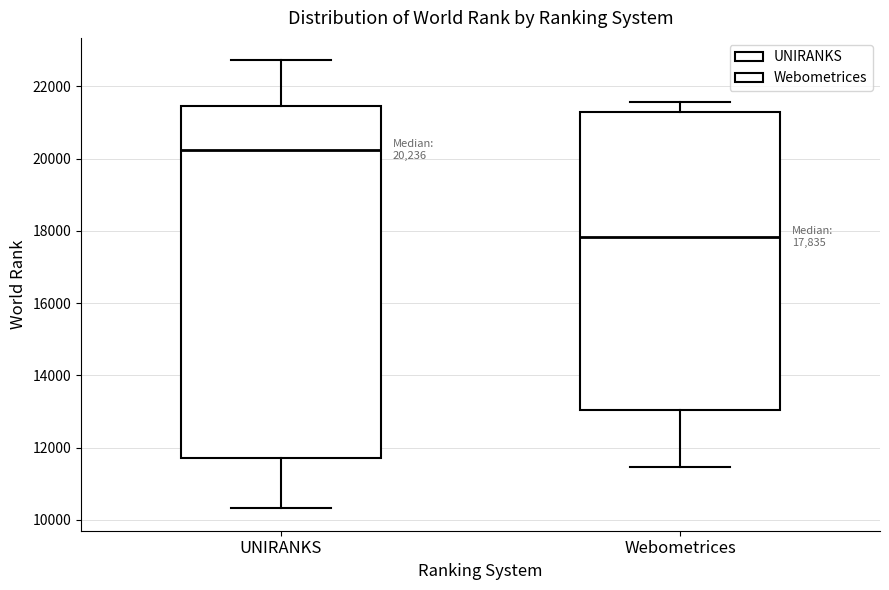

Which box has the lowest median line?

Webometrices